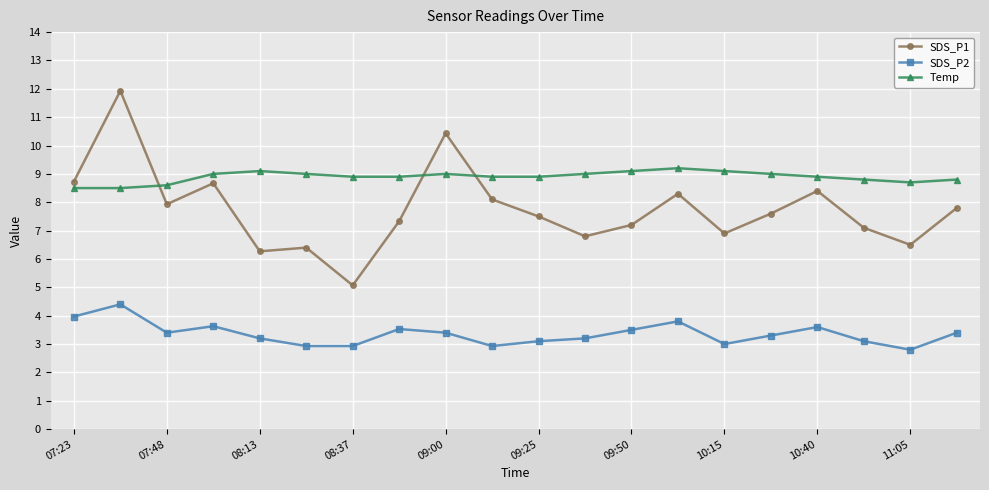

What is the difference between the maximum and minimum values in the SDS_P2 series?

1.6